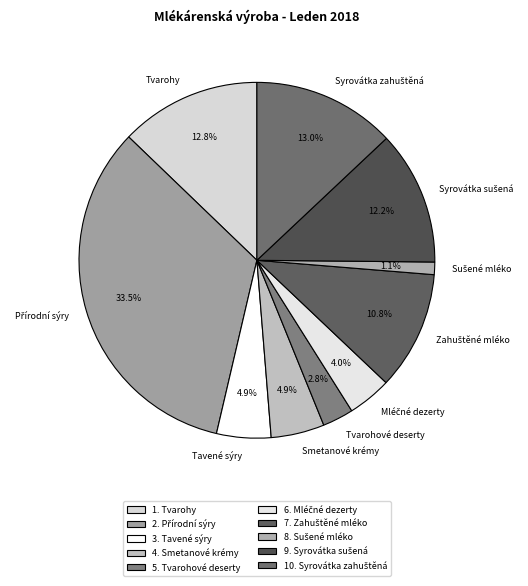

To the nearest percent, what is the difference between the largest and smallest slice percentages?

32%